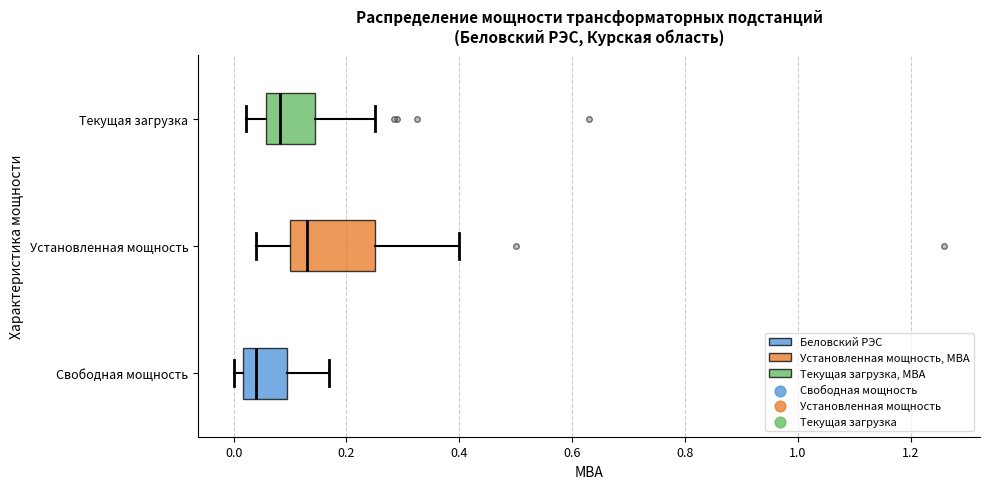

Reading bottom to top, read every box against the x-axis: the position of its median line, the range the box covers, and the ends of its whiskers. The values are not printed on the chart, so give them approximately, as read against the axis.

Свободная мощность: median 0.04, box 0.02 to 0.10, whiskers 0.00 to 0.16
Установленная мощность: median 0.14, box 0.10 to 0.26, whiskers 0.04 to 0.40
Текущая загрузка: median 0.08, box 0.06 to 0.14, whiskers 0.02 to 0.26